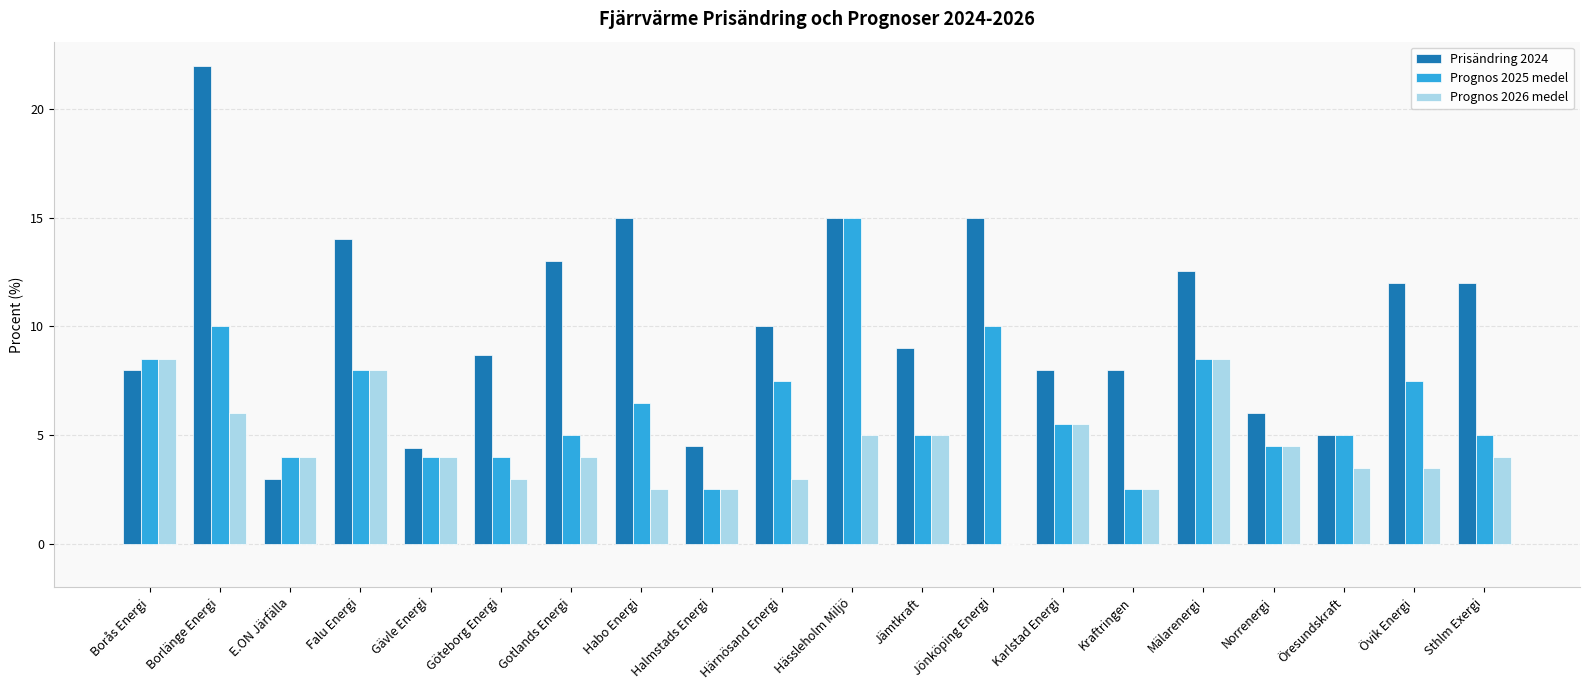

The Prognos 2026 medel series shows 12.6 at Borås Energi. True or false?

False